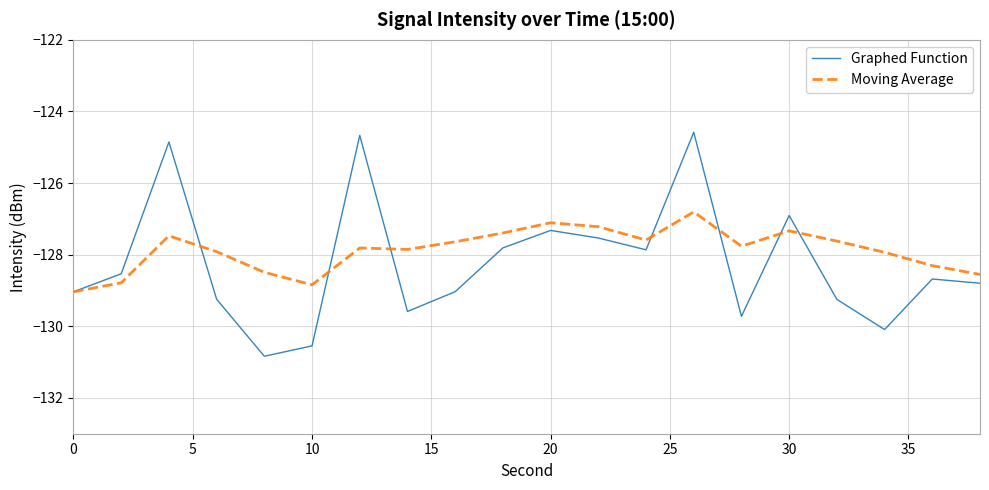

In Graphed Function, how many points are lower than both neighbors (excluding endpoints)?

5